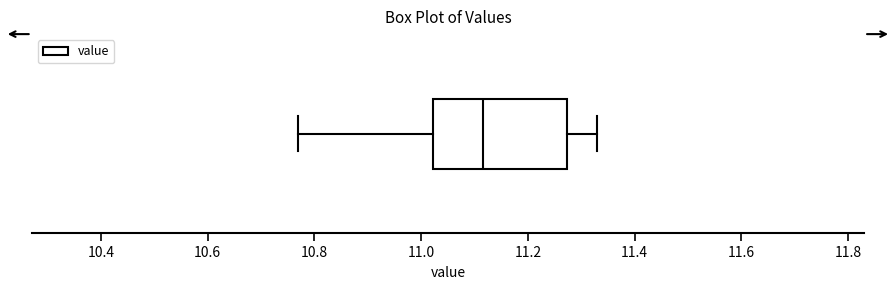

Where does the right whisker of the box end on the x-axis? The values are not printed on the chart, so give them approximately, as read against the axis.

11.34